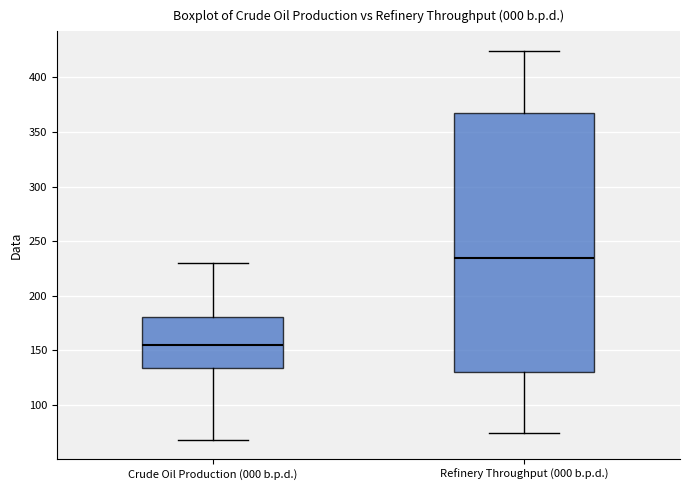

Reading left to right, read every box against the y-axis: the position of its median line, the range the box covers, and the ends of its whiskers. The values are not printed on the chart, so give them approximately, as read against the axis.

Crude Oil Production (000 b.p.d.): median 155, box 135 to 180, whiskers 70 to 230
Refinery Throughput (000 b.p.d.): median 235, box 130 to 365, whiskers 75 to 425